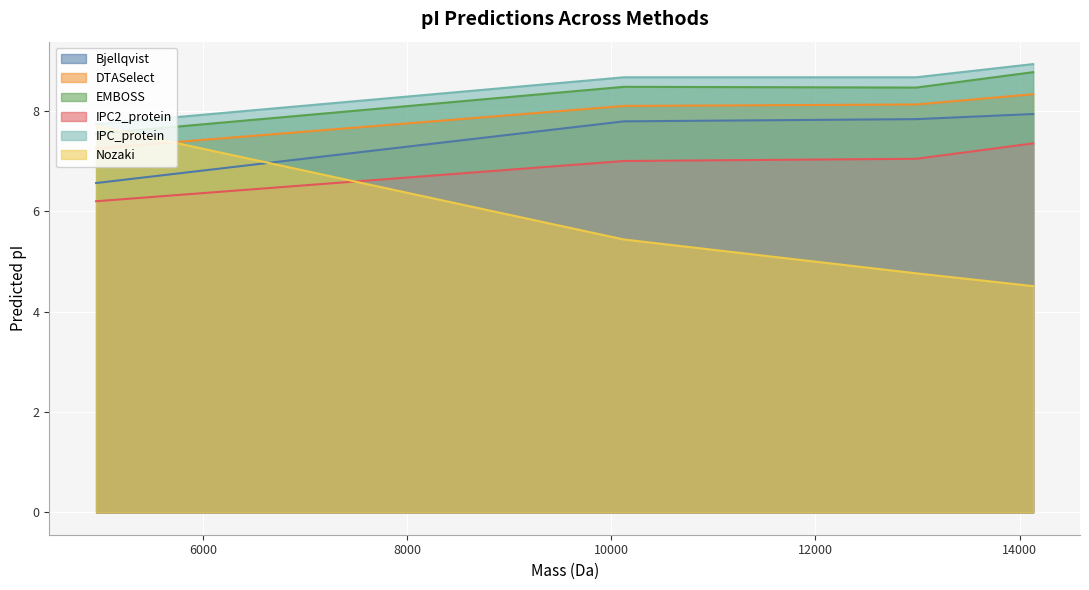

What is the maximum value for EMBOSS?

8.8